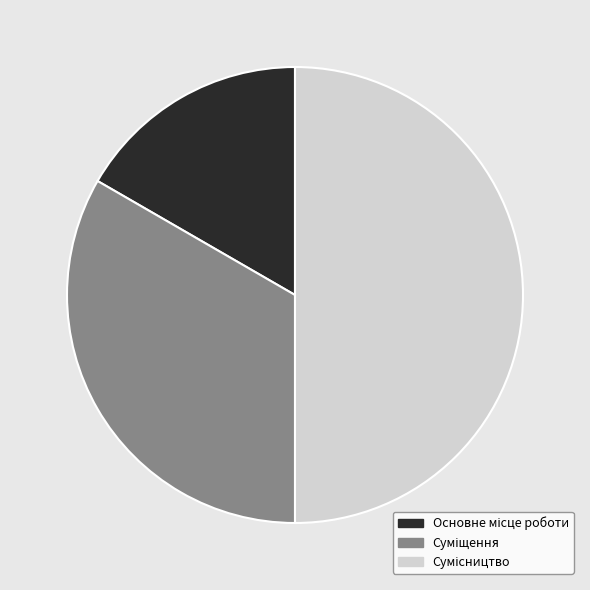

What is the largest slice in the pie chart?

Сумісництво